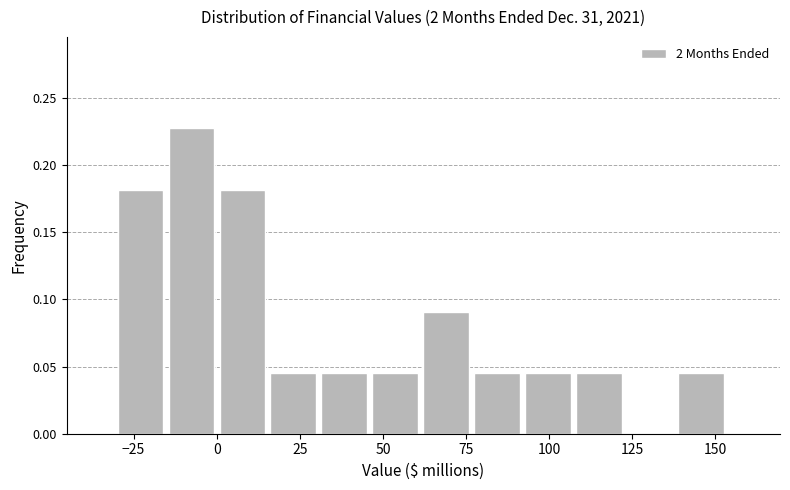

Read against the x-axis, roughly where is the centre of the tallest bar?

-10